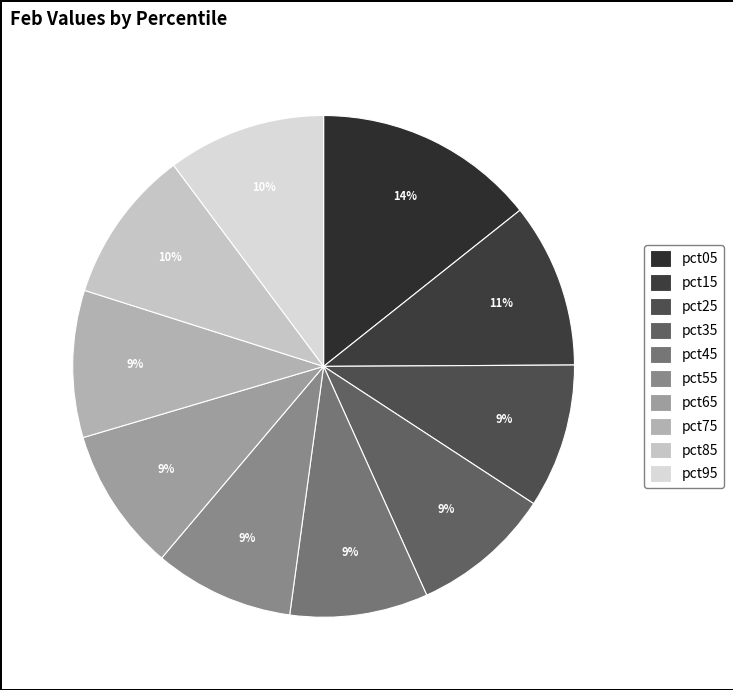

How many segments does this pie chart have?

10